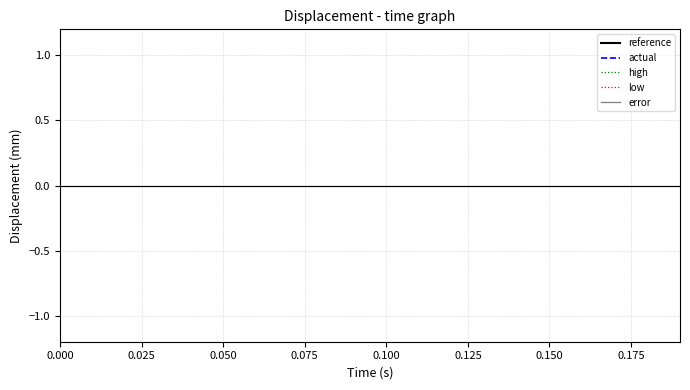

True or false: low has more than 0 points higher than both neighbors.

False